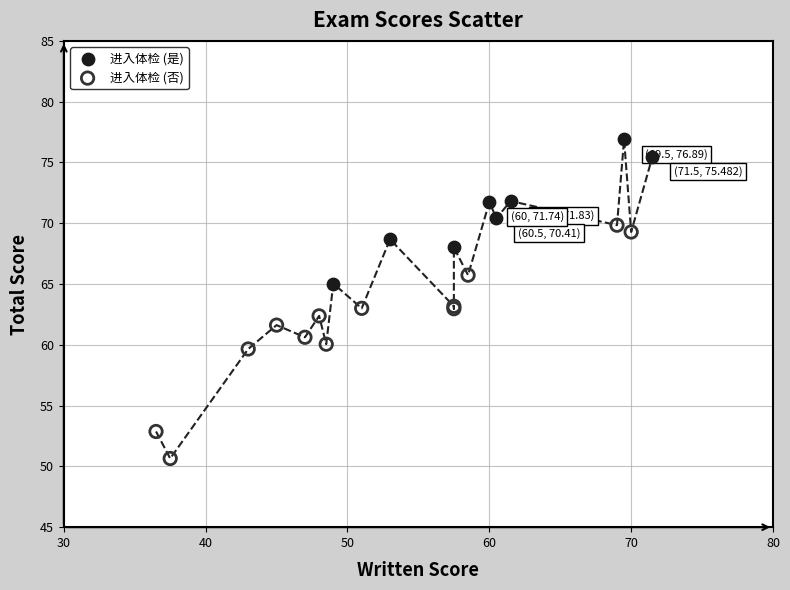

What are all the series names shown in the legend?

进入体检 (是), 进入体检 (否)